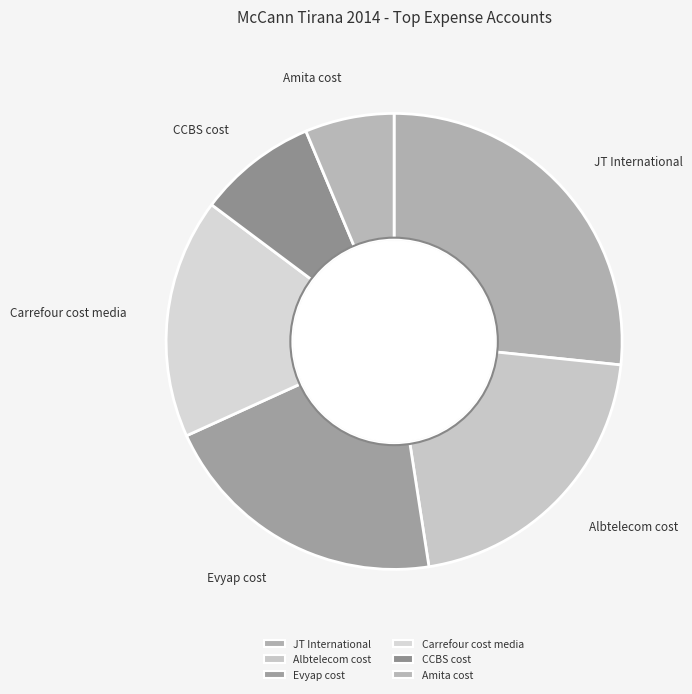

What percentage is NOT represented by Albtelecom cost?

79.1%